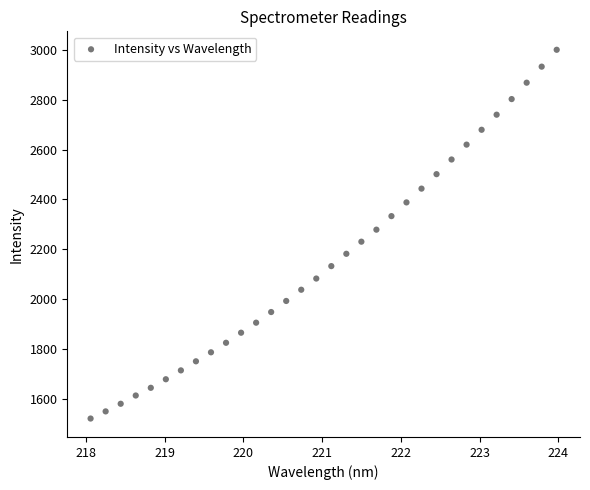

What is the range of Y values (max minus min)?

1480.0